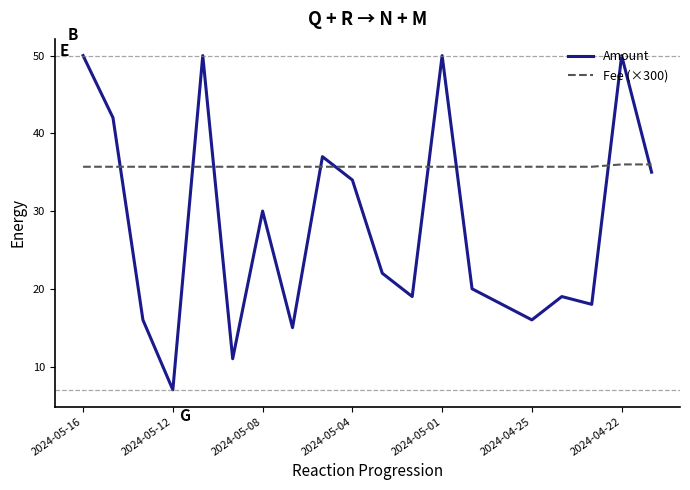

Rank the series by their average value, from highest to lowest.

Fee (×300), Amount